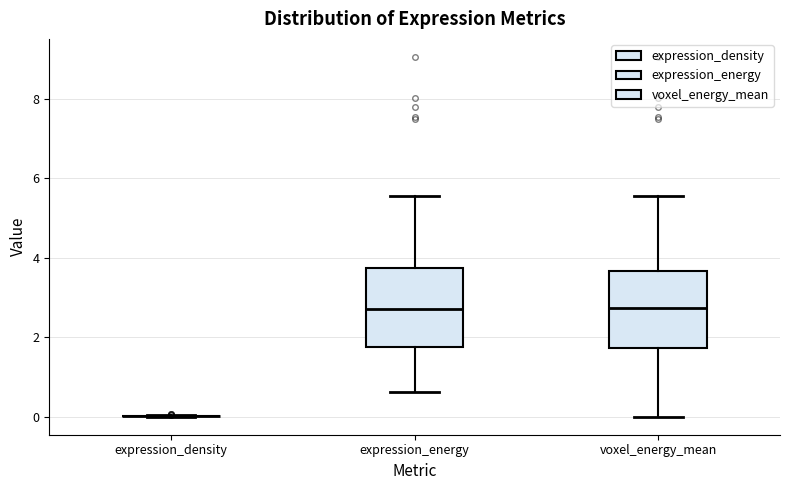

Reading left to right, read every box against the y-axis: the position of its median line, the range the box covers, and the ends of its whiskers. The values are not printed on the chart, so give them approximately, as read against the axis.

expression_density: box collapsed to a line at 0.0, whiskers 0.0 to 0.0
expression_energy: median 2.8, box 1.8 to 3.8, whiskers 0.6 to 5.6
voxel_energy_mean: median 2.8, box 1.8 to 3.6, whiskers 0.0 to 5.6